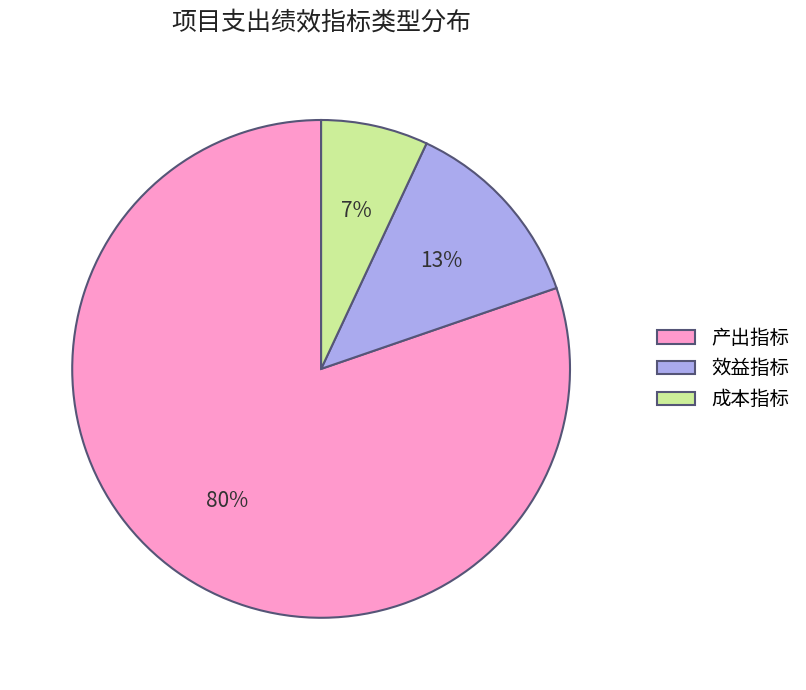

Is it true that 成本指标 is 20% of the pie?

False